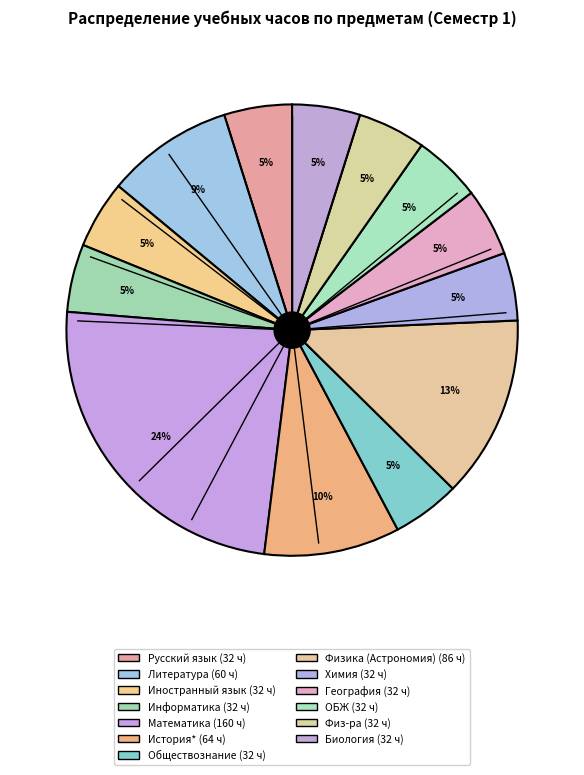

How many segments does this pie chart have?

13